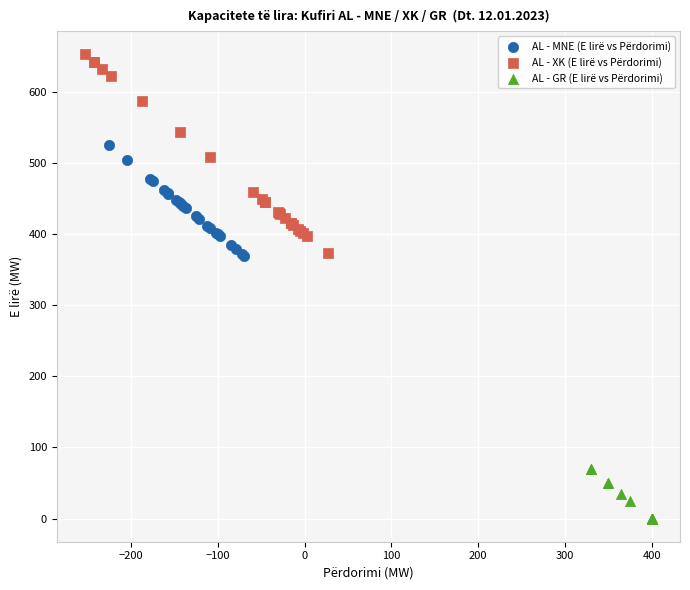

Which series reaches the minimum Y coordinate?

AL - GR (E lirë vs Përdorimi)